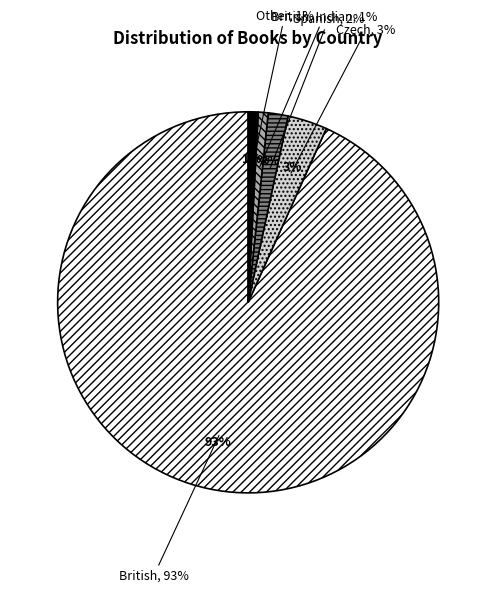

What is the majority slice?

British